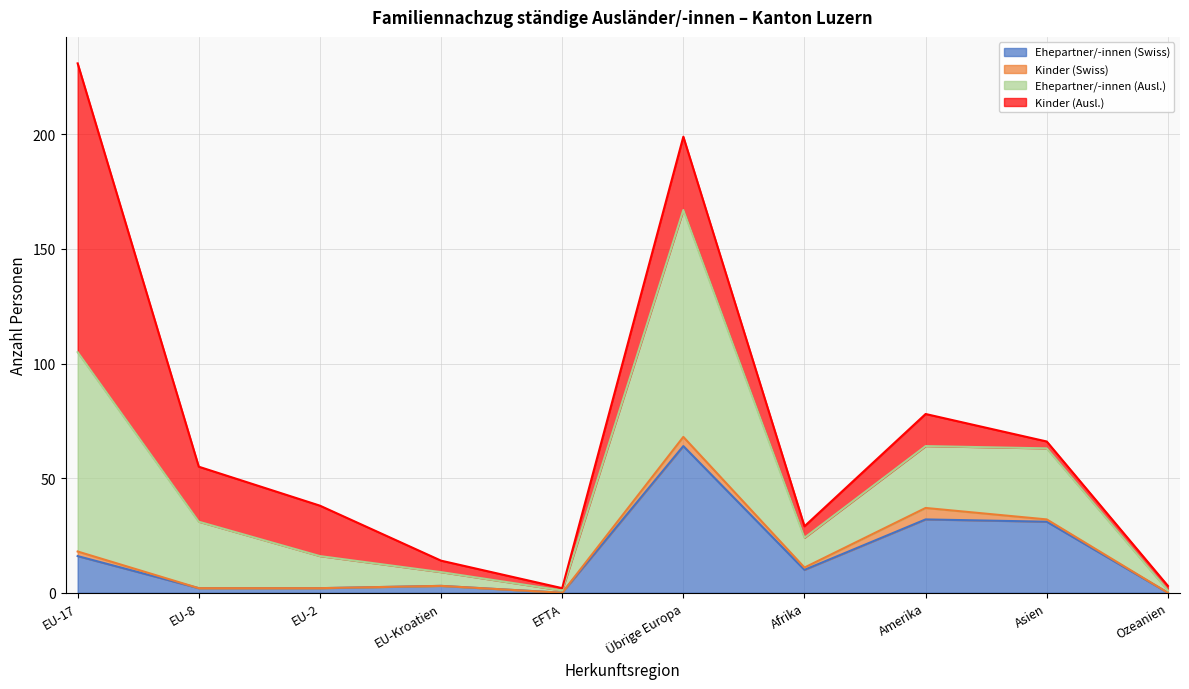

At which category is the sum across all series the highest?

EU-17